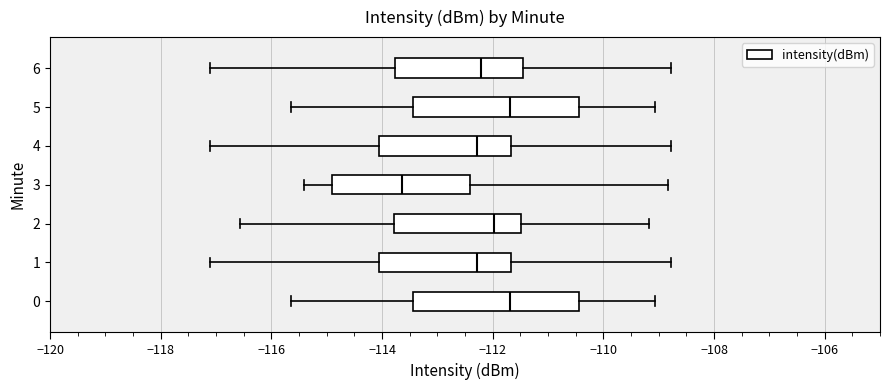

Reading bottom to top, read every box against the x-axis: the position of its median line, the range the box covers, and the ends of its whiskers. The values are not printed on the chart, so give them approximately, as read against the axis.

0: median -111.6, box -113.4 to -110.4, whiskers -115.6 to -109.0
1: median -112.2, box -114.0 to -111.6, whiskers -117.2 to -108.8
2: median -112.0, box -113.8 to -111.4, whiskers -116.6 to -109.2
3: median -113.6, box -115.0 to -112.4, whiskers -115.4 to -108.8
4: median -112.2, box -114.0 to -111.6, whiskers -117.2 to -108.8
5: median -111.6, box -113.4 to -110.4, whiskers -115.6 to -109.0
6: median -112.2, box -113.8 to -111.4, whiskers -117.2 to -108.8